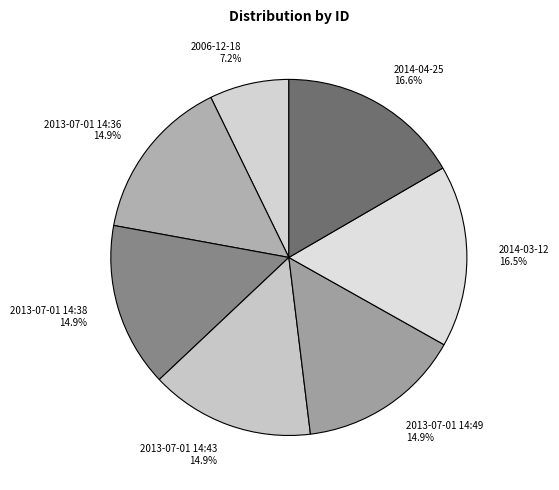

How many slices are in this pie chart?

7